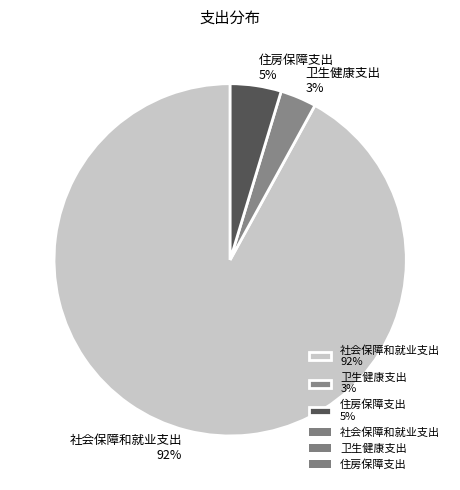

Do 卫生健康支出 3% and 社会保障和就业支出 92% together represent more than half of the pie?

Yes